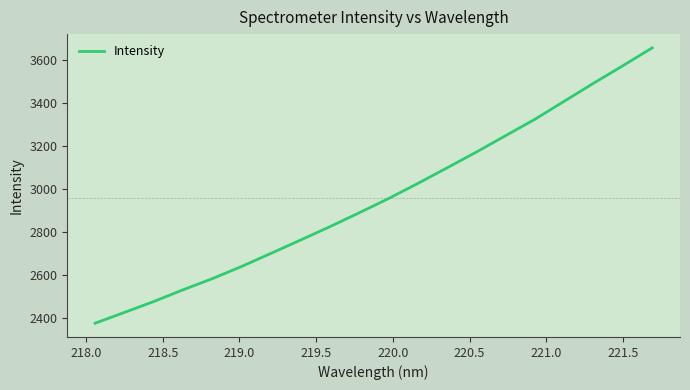

What is the difference between the maximum and minimum values?

1279.7